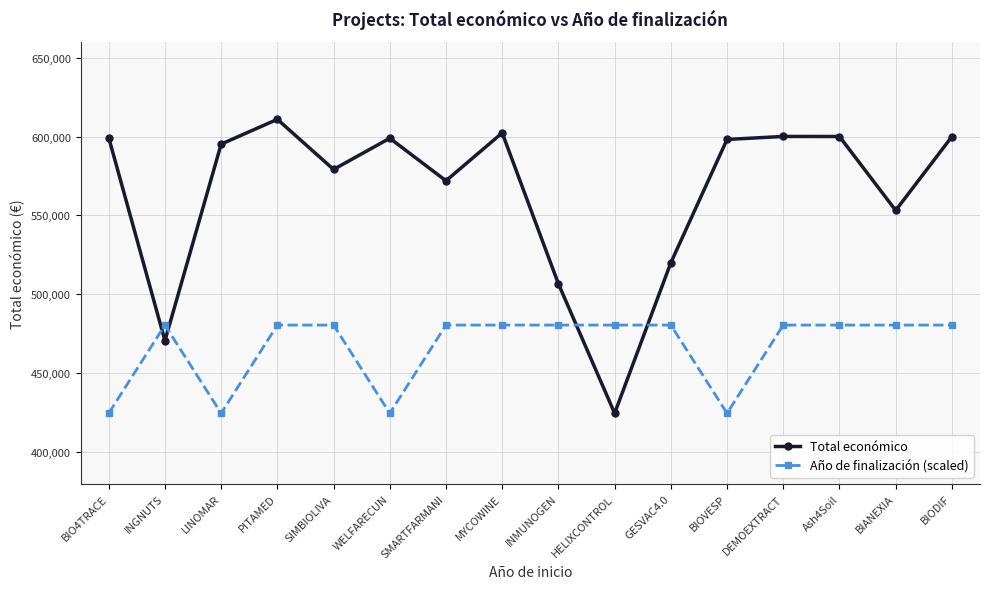

What is the label of the 13th point from the left?

DEMOEXTRACT